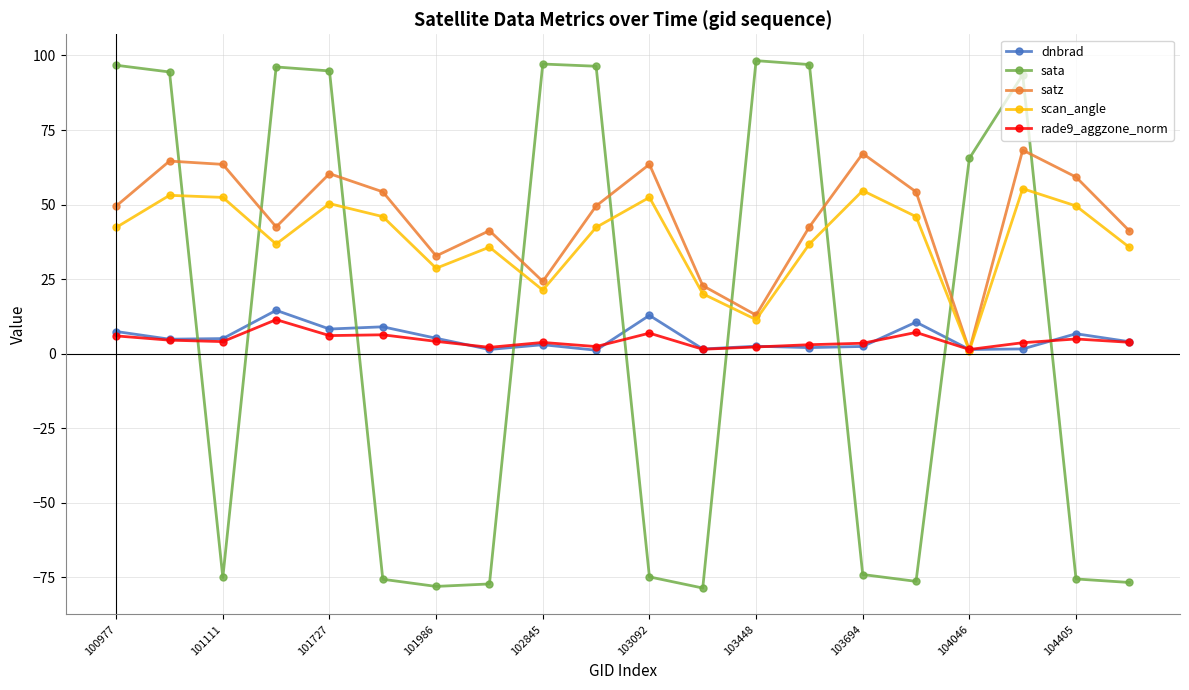

Count the number of data series in this chart.

5